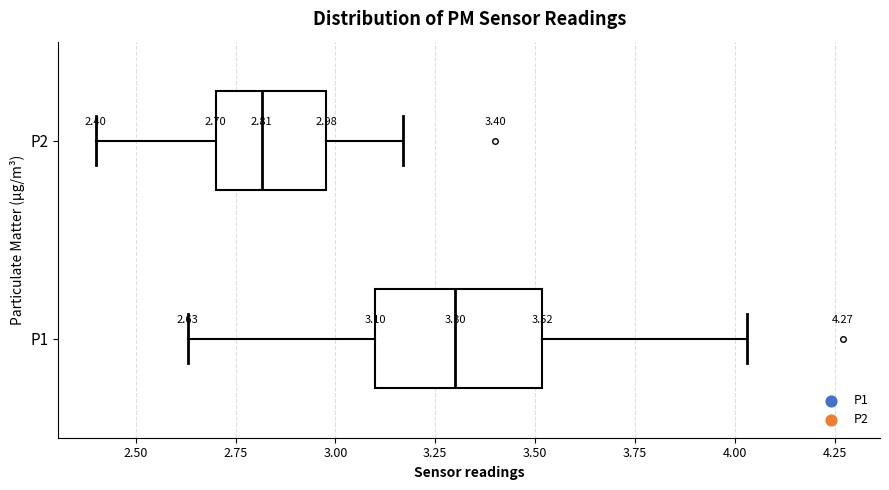

Which box's median line is the furthest to the left?

P2